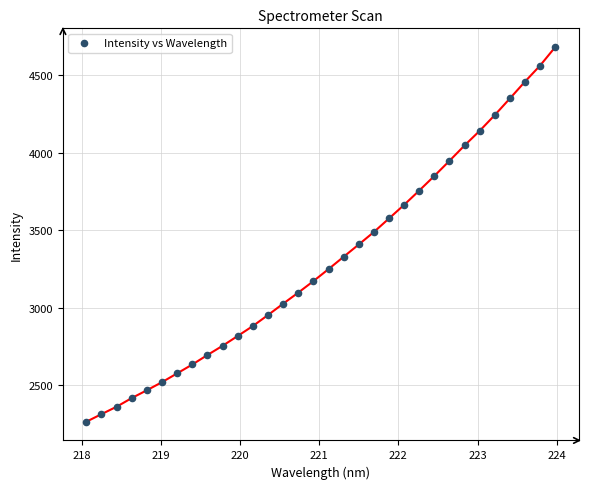

What is the range of X values (max minus min)?

5.9